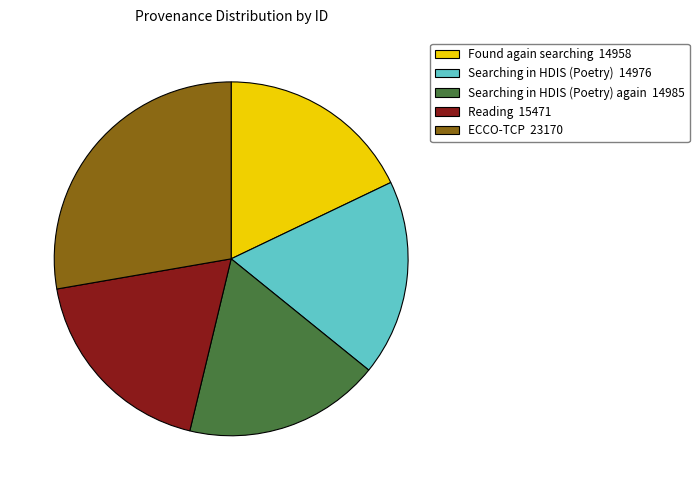

How many segments does this pie chart have?

5